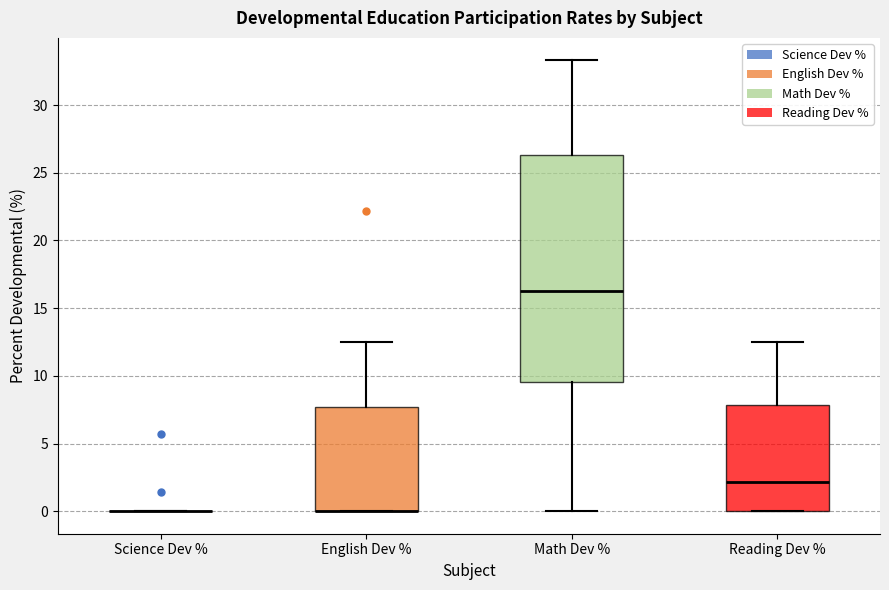

Where does the median line of the box for Reading Dev % sit on the y-axis? The values are not printed on the chart, so give them approximately, as read against the axis.

2.0